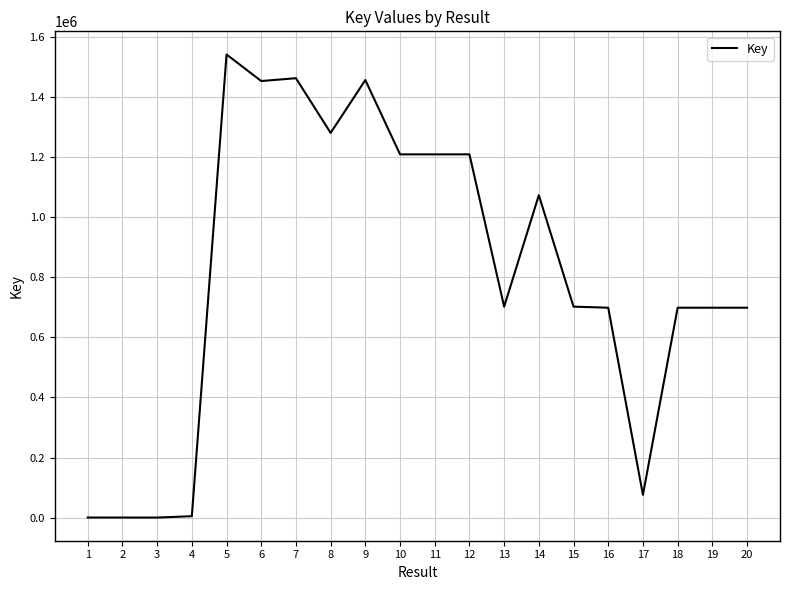

What is the difference between the maximum and minimum values?

1541483